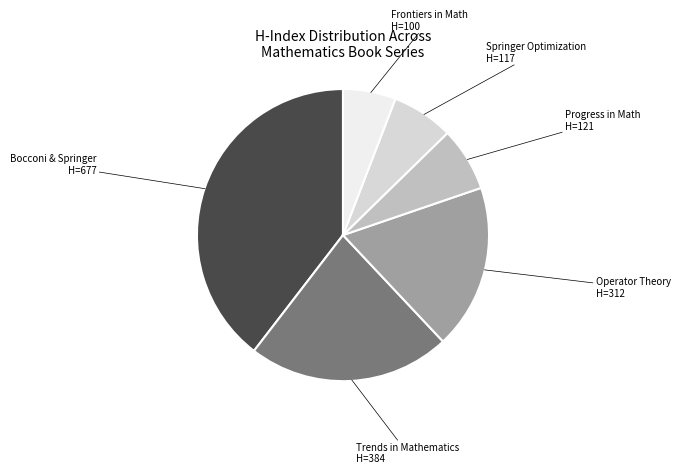

Does any single category account for the majority?

No